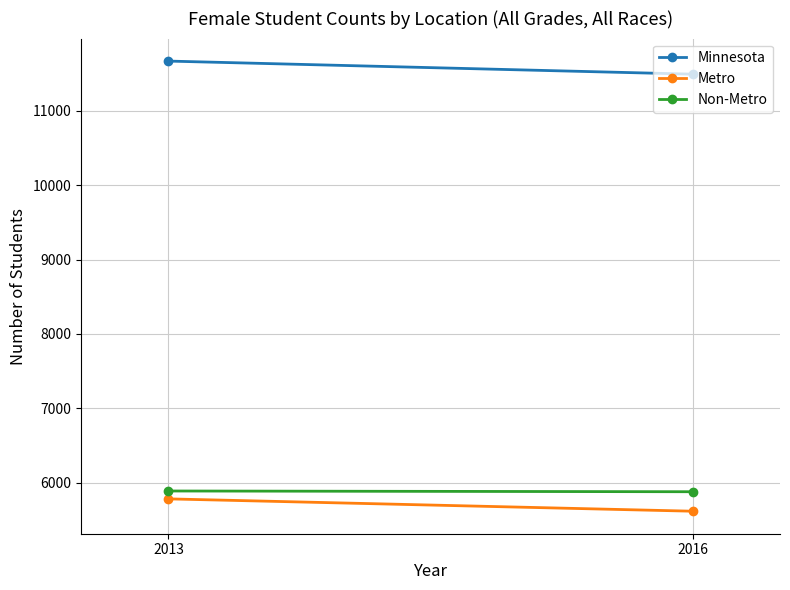

What is the value of the Metro point at the 2nd from the left?

5616